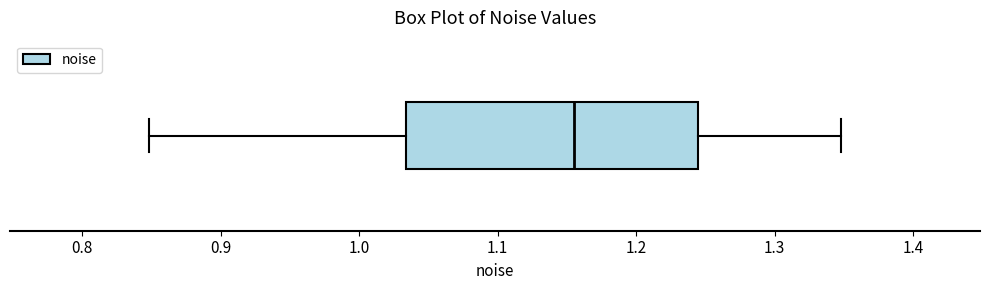

Read this box plot against the x-axis: the position of the median line, the range covered by the box, and the ends of both whiskers. The values are not printed on the chart, so give them approximately, as read against the axis.

median 1.16, box 1.03 to 1.24, whiskers 0.85 to 1.35